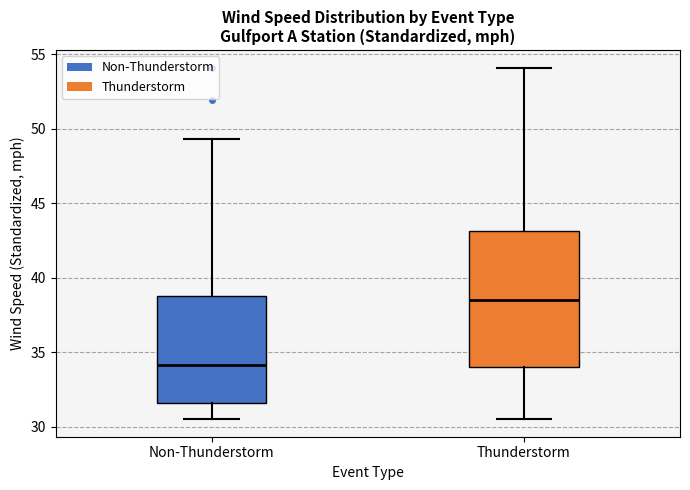

Where does the median line of the box for Non-Thunderstorm sit on the y-axis? The values are not printed on the chart, so give them approximately, as read against the axis.

34.0